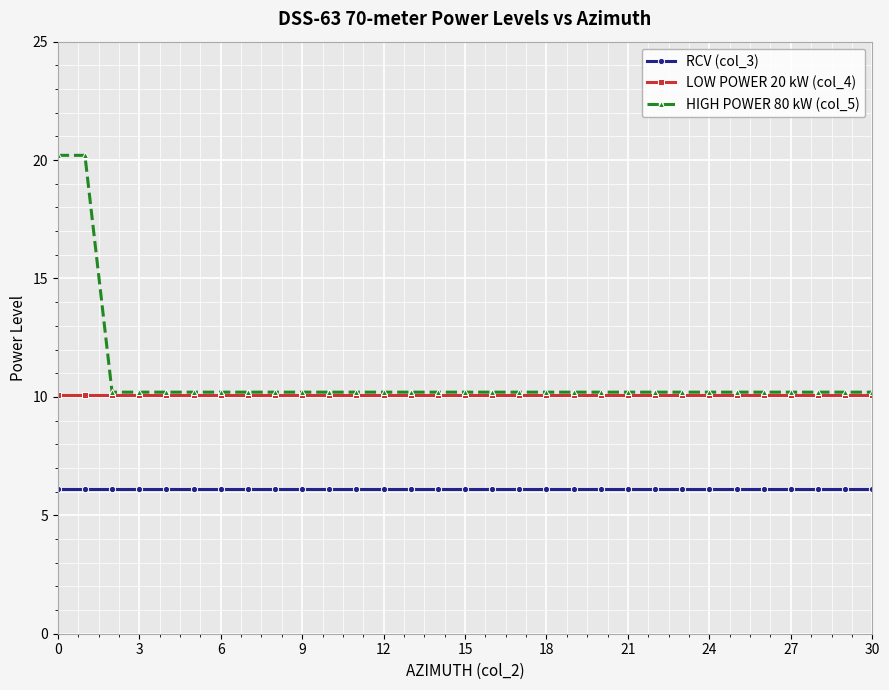

Does the chart display data point markers on the line(s)?

Yes